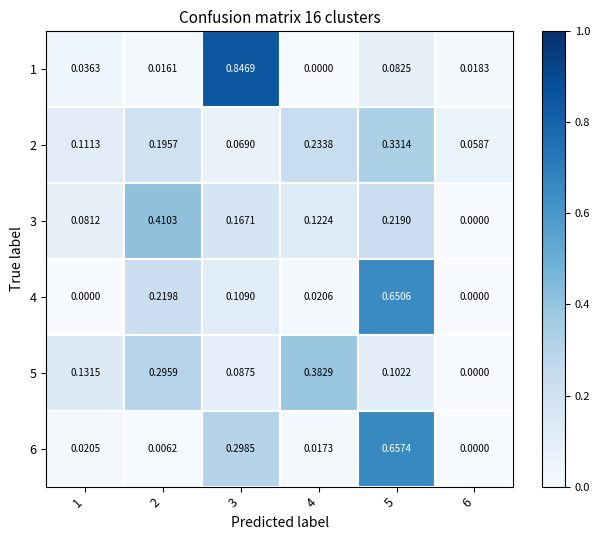

Is the value of 1 at 1 greater than the value of 3 at 5?

No